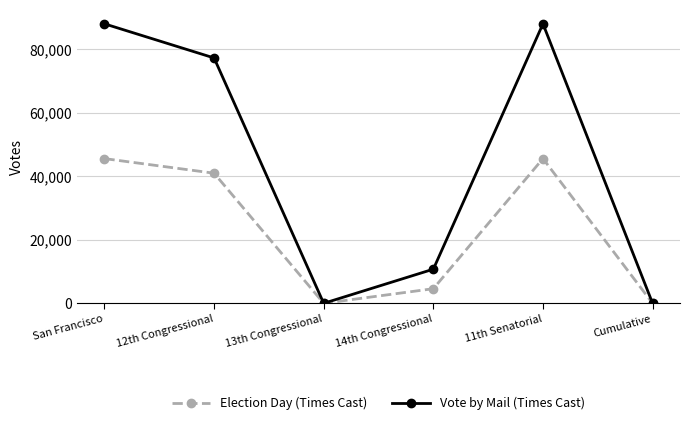

Reading left to right, extract all data points from this chart.

Election Day (Times Cast): 45590	40984	0	4606	45590	0
Vote by Mail (Times Cast): 88044	77292	0	10752	88044	0